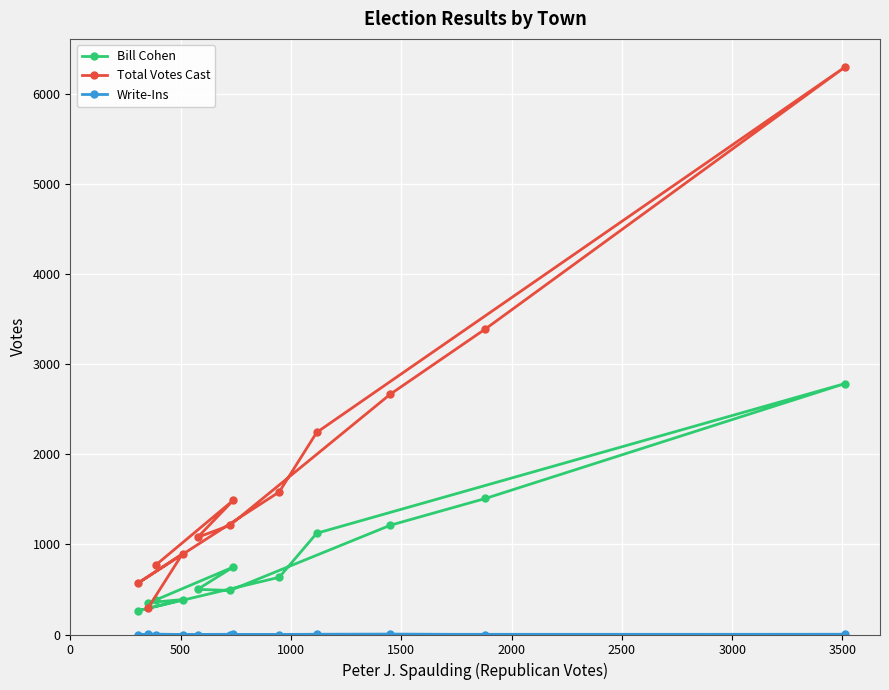

True or false: Write-Ins and Bill Cohen cross at least once.

False